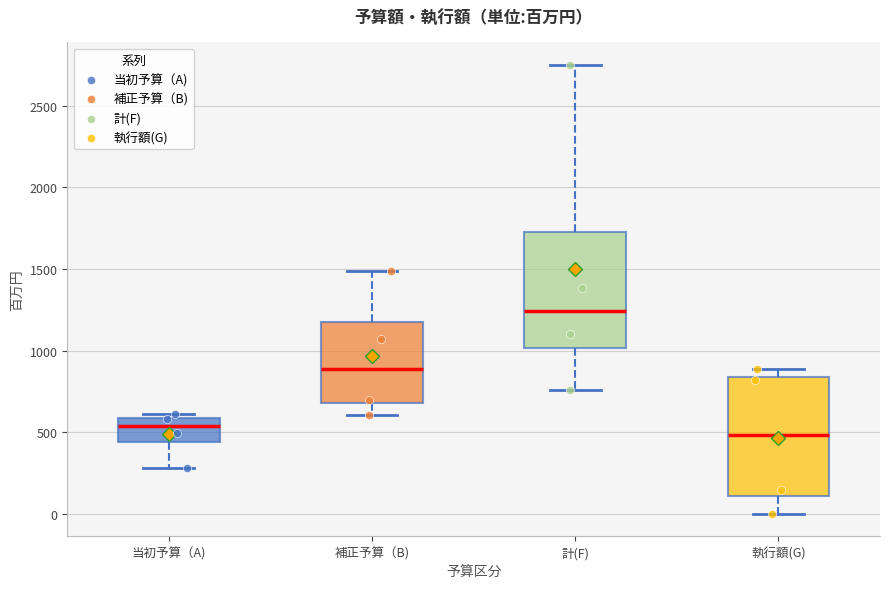

Reading left to right, transcribe this box plot: for each box, give where its median line is, the range the box spans, and where its two whiskers end, as read against the y-axis. The values are not printed on the chart, so give them approximately, as read against the axis.

当初予算（A): median 550, box 450 to 600, whiskers 300 to 600 (just above the box's upper edge)
補正予算（B): median 900, box 700 to 1200, whiskers 600 to 1500
計(F): median 1250, box 1000 to 1700, whiskers 750 to 2750
執行額(G): median 500, box 100 to 850, whiskers 0 to 900